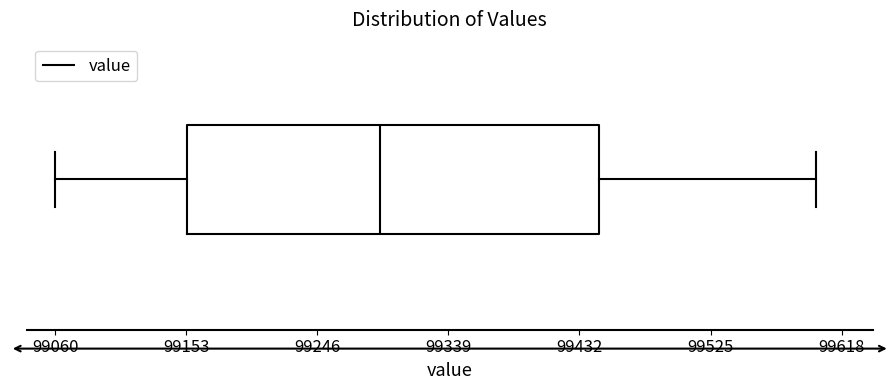

Where does the right whisker of the box end on the x-axis? The values are not printed on the chart, so give them approximately, as read against the axis.

99600